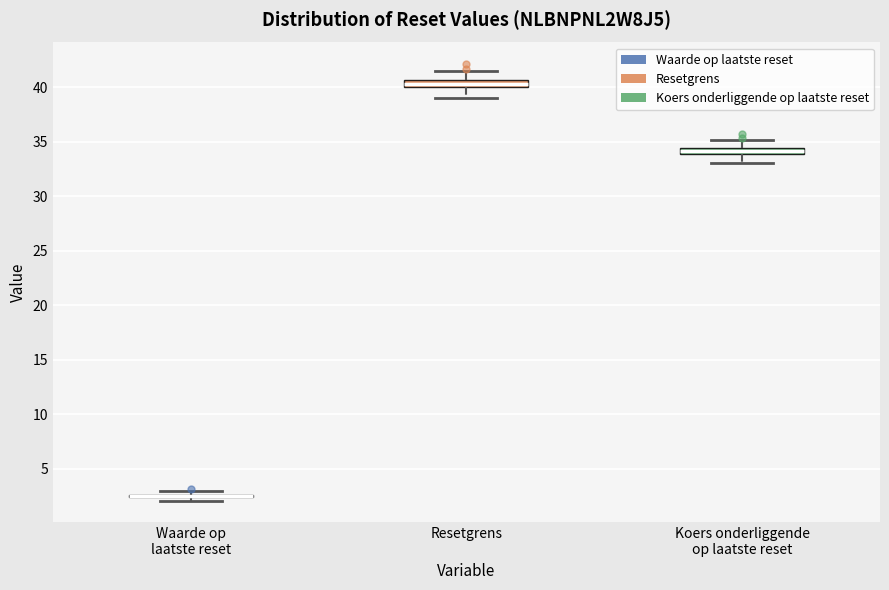

Where does the upper whisker of the box for Resetgrens end on the y-axis? The values are not printed on the chart, so give them approximately, as read against the axis.

41.5